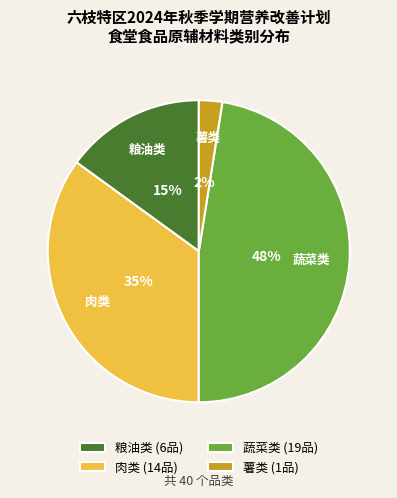

Is it true that 薯类 is 2% of the pie?

True